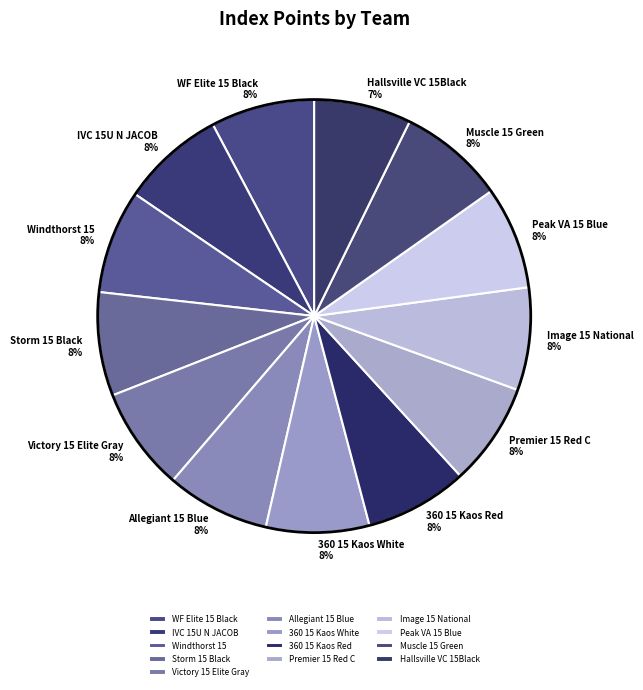

Approximately how many times larger is the value at Image 15 National compared to Peak VA 15 Blue?

1.0